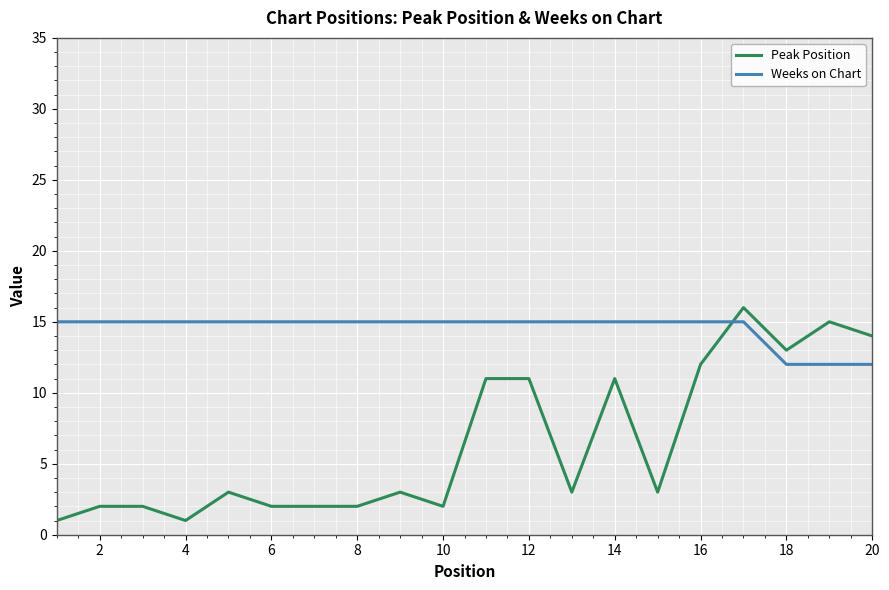

What is the maximum value shown in the chart?

16